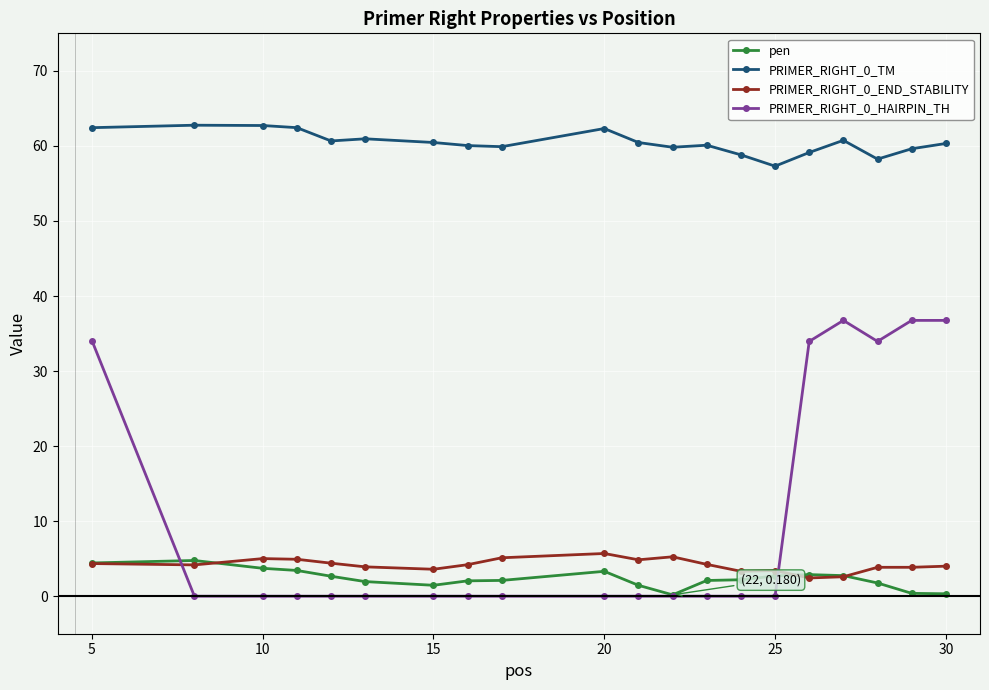

What is the value of the PRIMER_RIGHT_0_END_STABILITY point at the 2nd from the left?

4.2